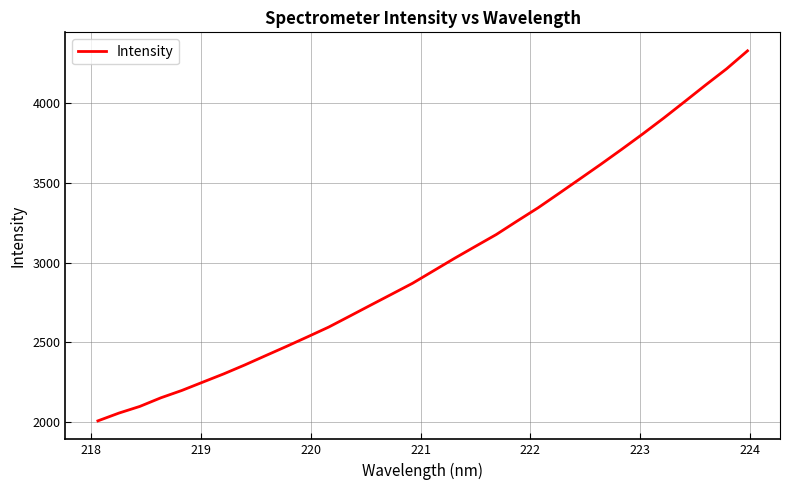

What is the maximum value shown in the chart?

4328.9